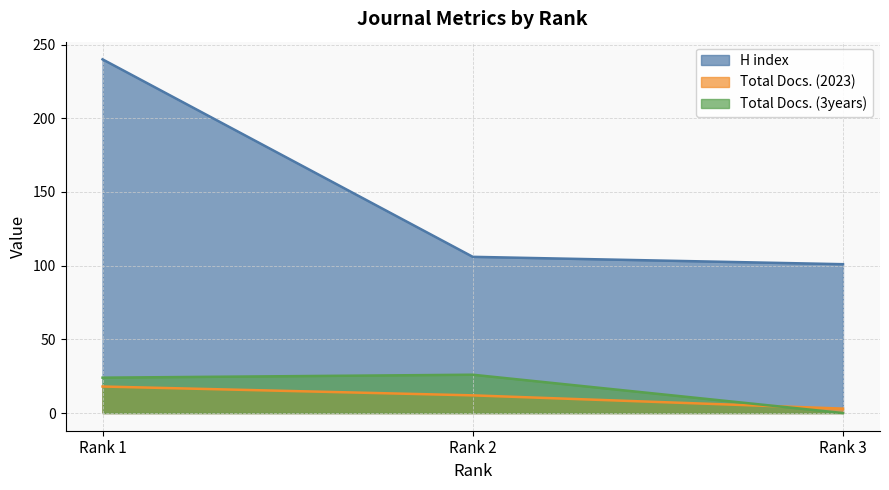

Rank the categories by Total Docs. (2023) value from lowest to highest.

Rank 3, Rank 2, Rank 1